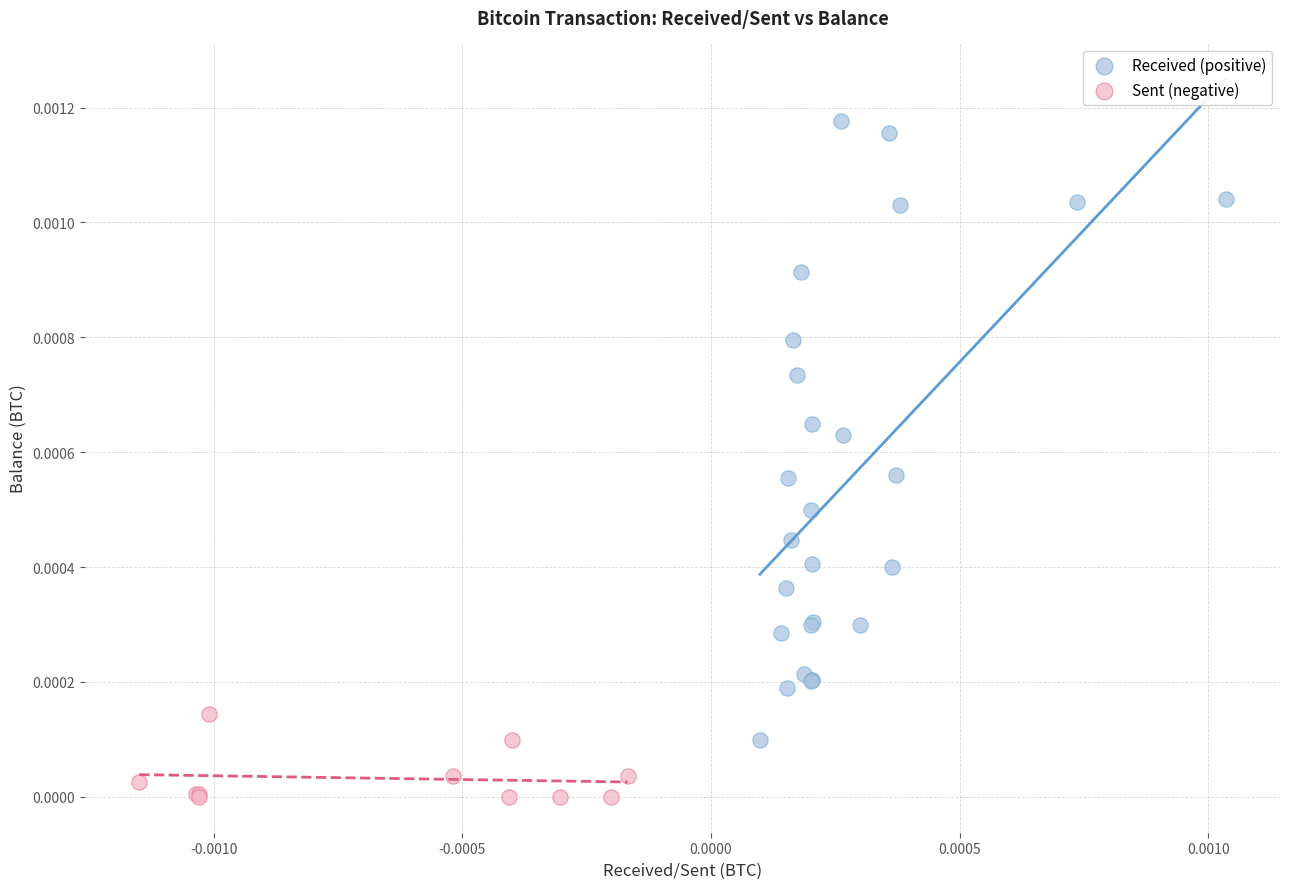

Which series contains the highest Y value?

Received (positive)